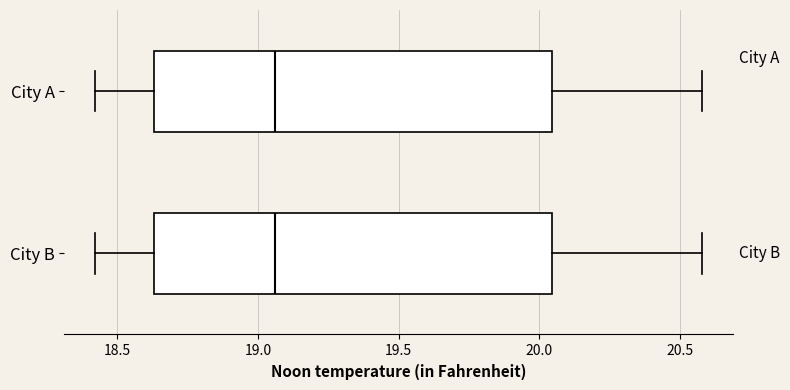

Reading bottom to top, transcribe this box plot: for each box, give where its median line is, the range the box spans, and where its two whiskers end, as read against the x-axis. The values are not printed on the chart, so give them approximately, as read against the axis.

City B: median 19.05, box 18.65 to 20.05, whiskers 18.40 to 20.60
City A: median 19.05, box 18.65 to 20.05, whiskers 18.40 to 20.60